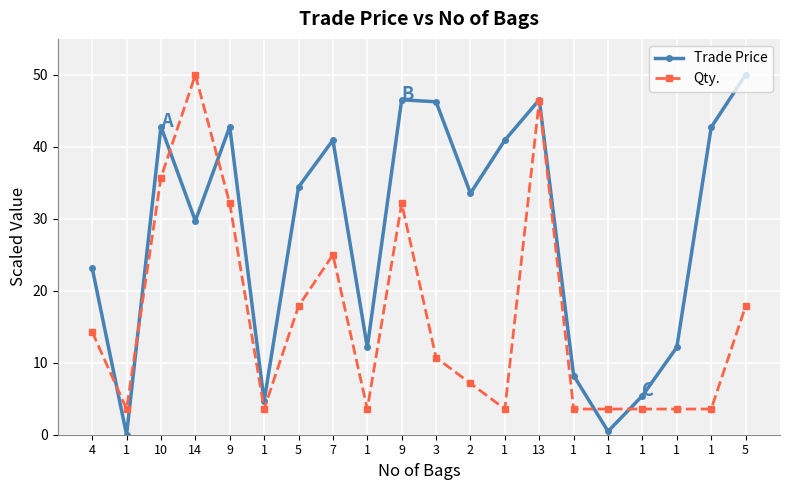

What is the spread (max minus min) of values at 1?

3.6